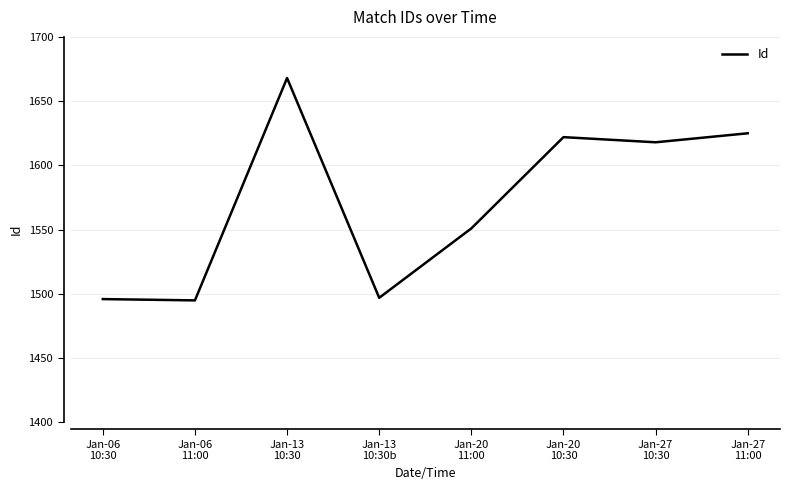

What is the difference between the maximum and second lowest values?

172